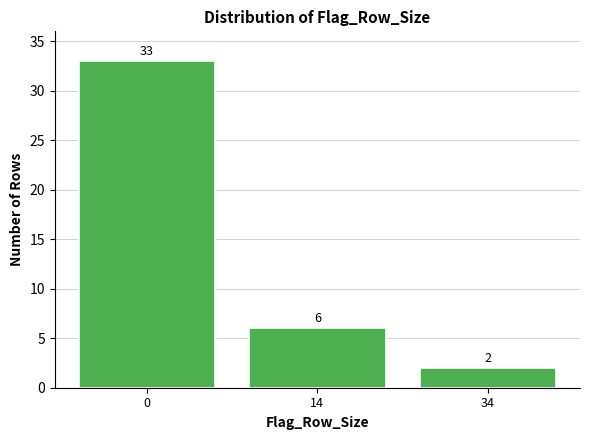

Reading left to right, extract all data points from this chart.

0=33	14=6	34=2